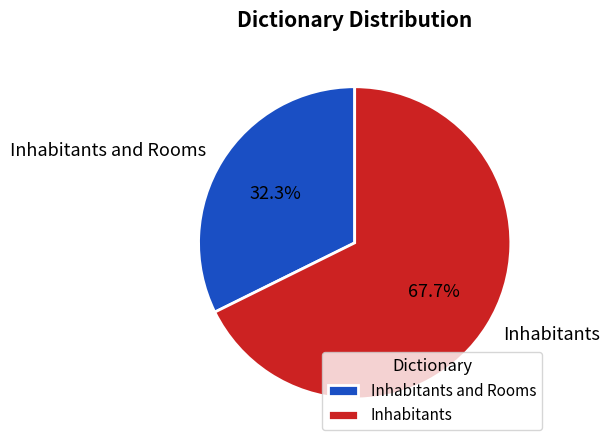

To the nearest percent, what is the difference between the Inhabitants and Inhabitants and Rooms slice percentages?

35%